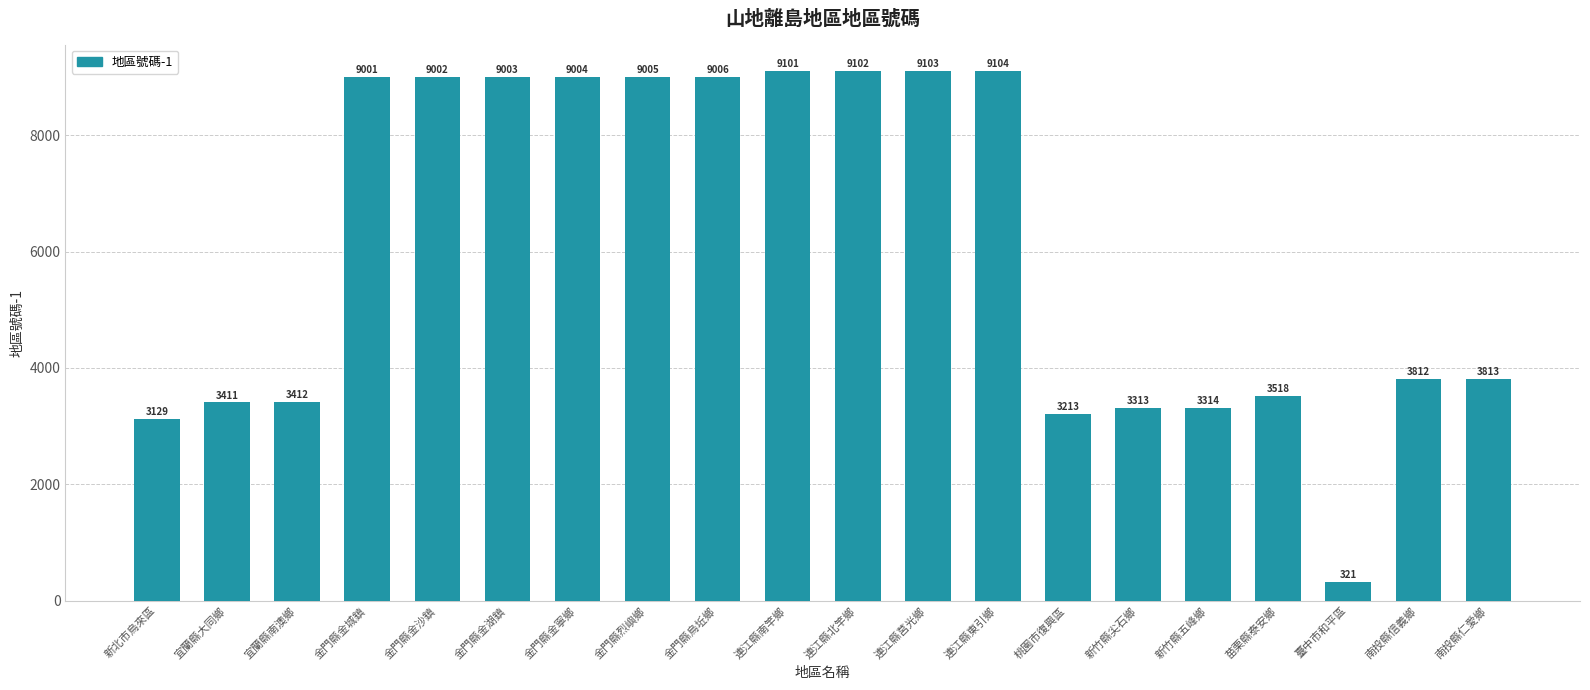

What is the smallest value displayed?

321